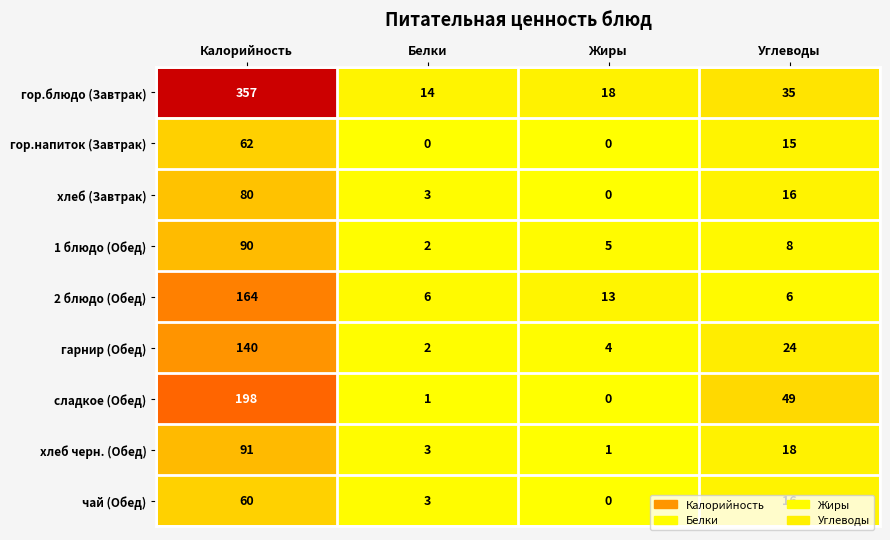

At which category does the chart reach its peak across all series?

Калорийность